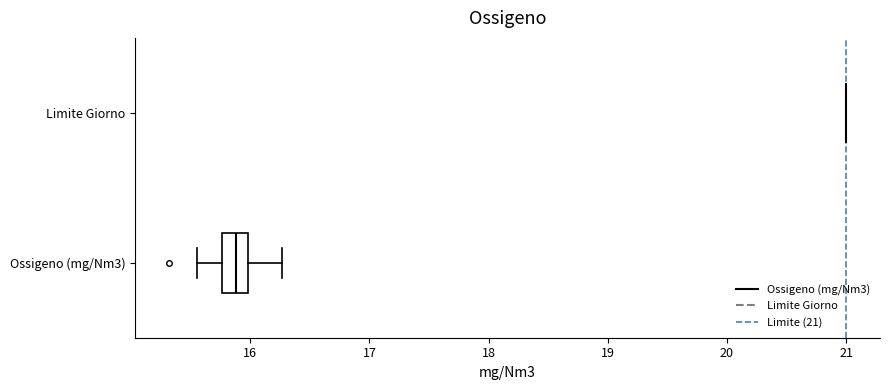

Reading bottom to top, read every box against the x-axis: the position of its median line, the range the box covers, and the ends of its whiskers. The values are not printed on the chart, so give them approximately, as read against the axis.

Ossigeno (mg/Nm3): median 15.9, box 15.8 to 16.0, whiskers 15.6 to 16.3
Limite Giorno: box collapsed to a line at 21.0, whiskers 21.0 to 21.0